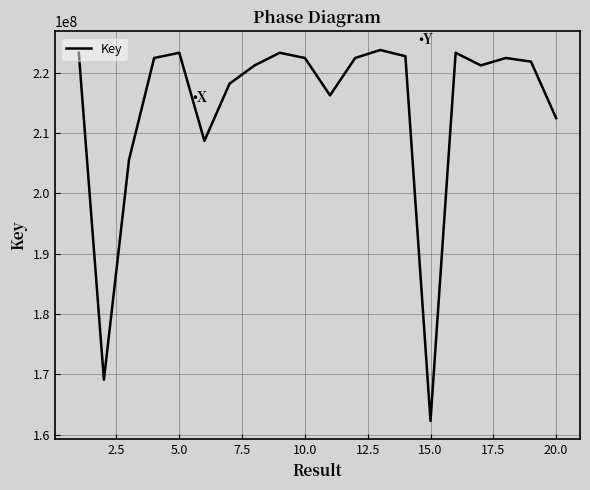

What is the greatest value displayed?

223752534